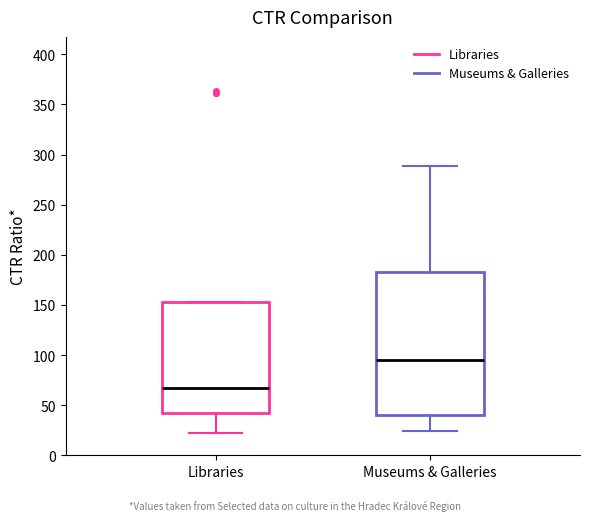

Reading left to right, transcribe this box plot: for each box, give where its median line is, the range the box spans, and where its two whiskers end, as read against the y-axis. The values are not printed on the chart, so give them approximately, as read against the axis.

Libraries: median 65, box 40 to 155, whiskers 25 to 155
Museums & Galleries: median 95, box 40 to 185, whiskers 25 to 290